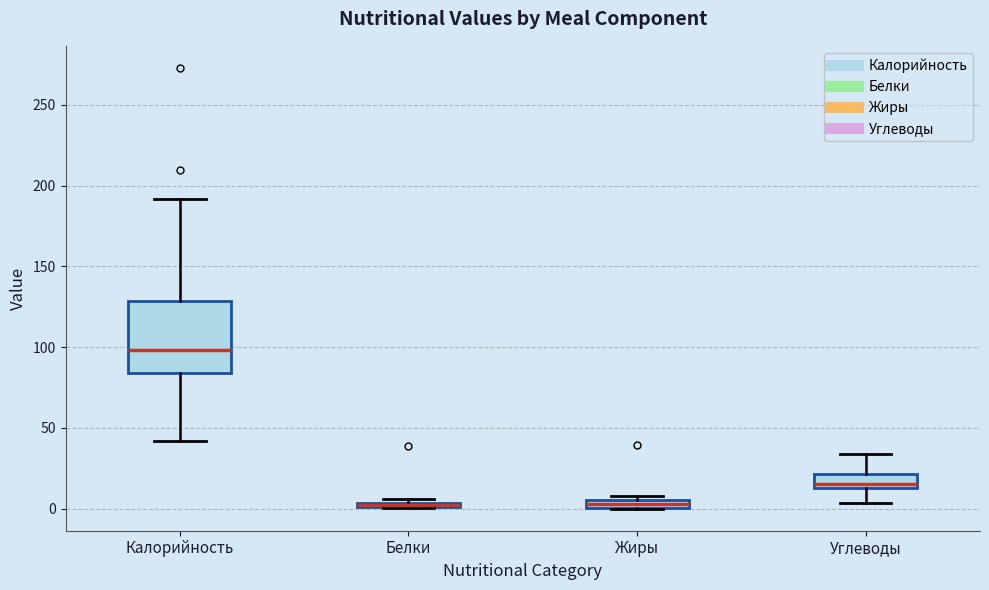

Where is the lower edge of the box for Углеводы on the y-axis? The values are not printed on the chart, so give them approximately, as read against the axis.

15